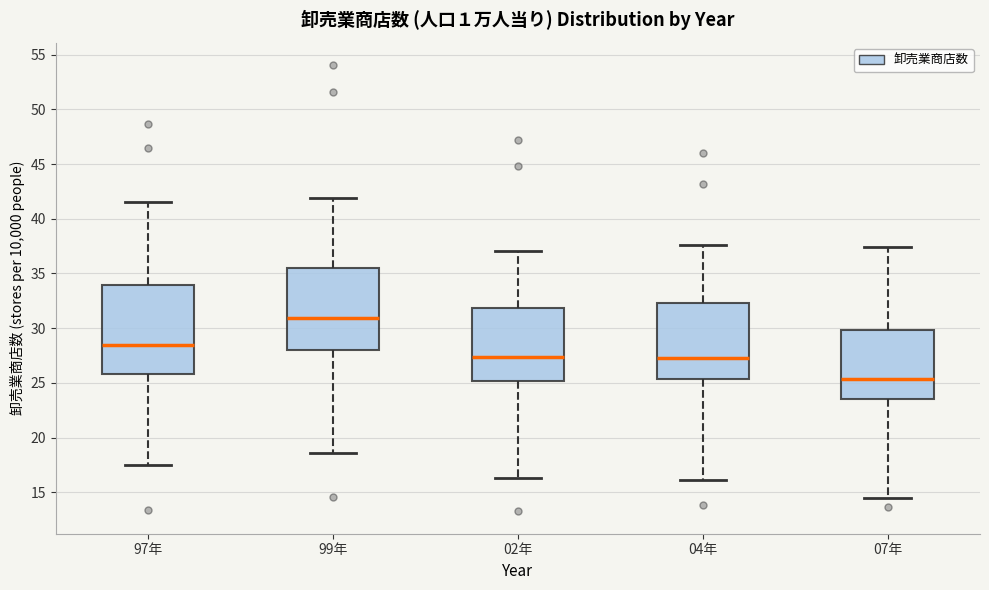

Reading left to right, read every box against the y-axis: the position of its median line, the range the box covers, and the ends of its whiskers. The values are not printed on the chart, so give them approximately, as read against the axis.

97年: median 28.5, box 26.0 to 34.0, whiskers 17.5 to 41.5
99年: median 31.0, box 28.0 to 35.5, whiskers 18.5 to 42.0
02年: median 27.5, box 25.0 to 32.0, whiskers 16.5 to 37.0
04年: median 27.0, box 25.5 to 32.5, whiskers 16.0 to 37.5
07年: median 25.5, box 23.5 to 30.0, whiskers 14.5 to 37.5